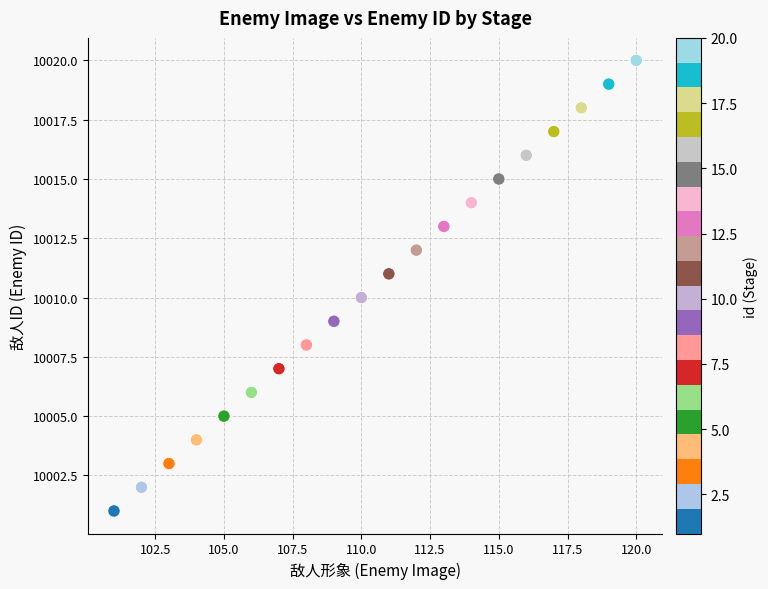

What is the range of Y values (max minus min)?

19